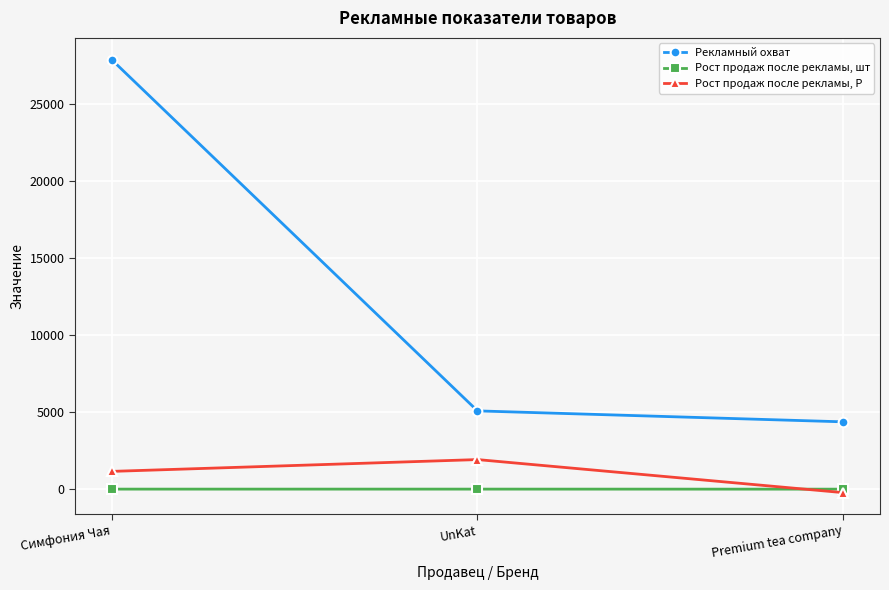

At which category does the chart reach its peak across all series?

Симфония Чая